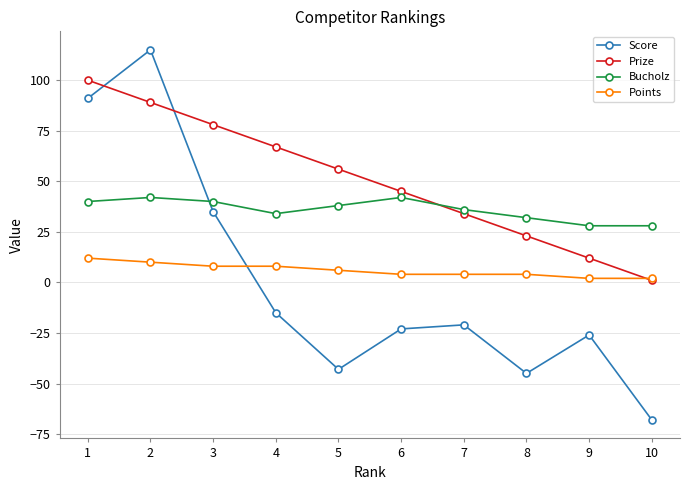

True or false: Score has a value of -39 at 9.

False